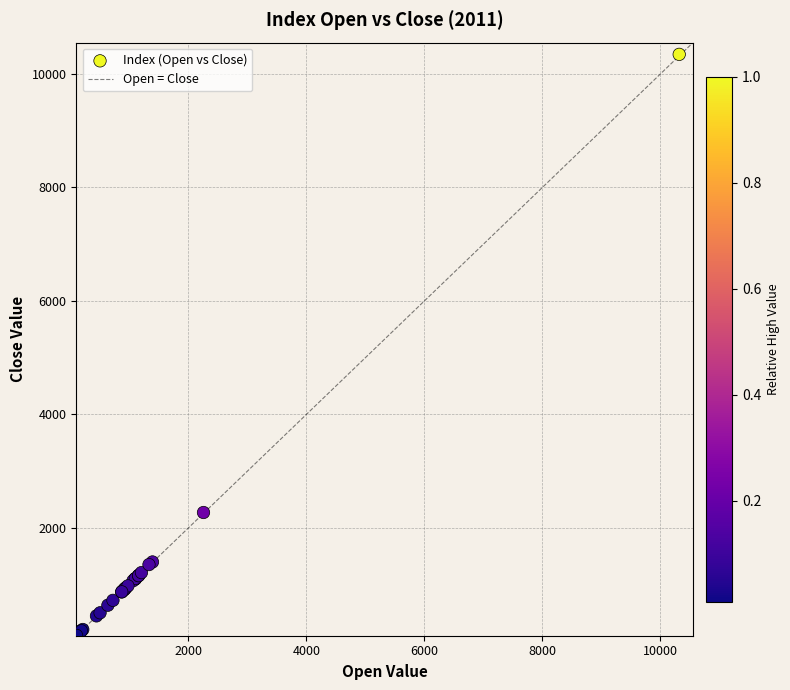

What Y value in the scatter plot is closest to 5224?

2271.7